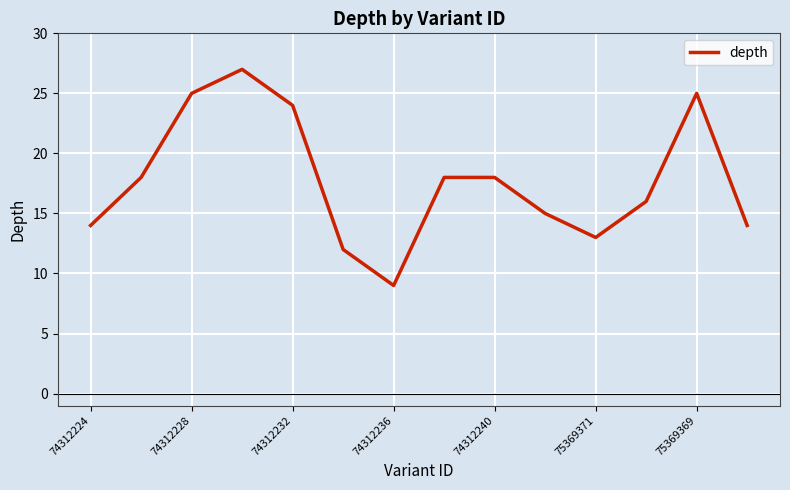

What is the minimum value shown in the chart?

9